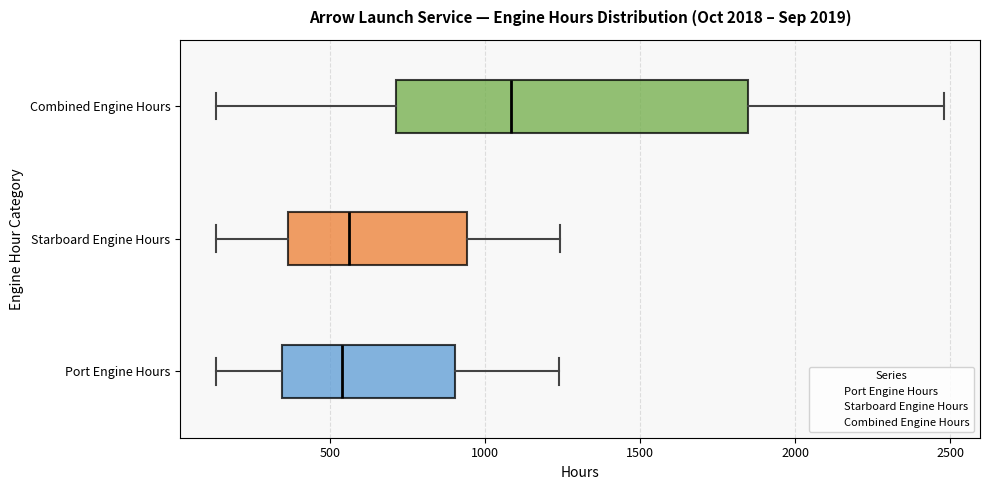

Which box is the widest, from its left edge to its right edge?

Combined Engine Hours